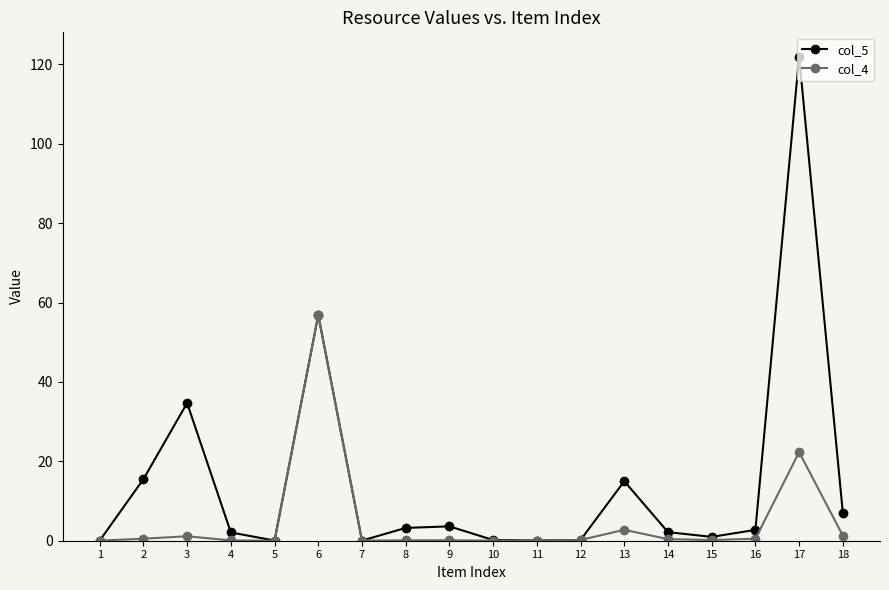

List the series in order of their peak value, highest first.

col_5, col_4